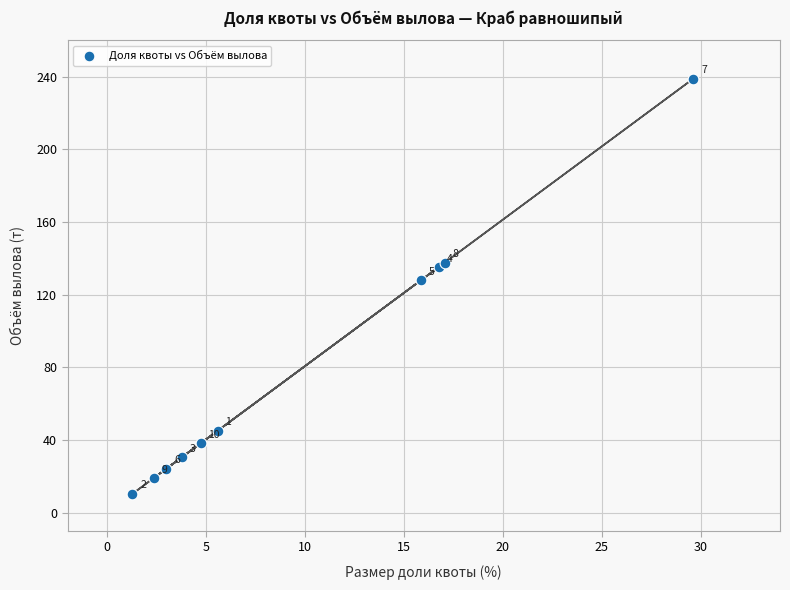

What Y value in the scatter plot is closest to 124?

127.9